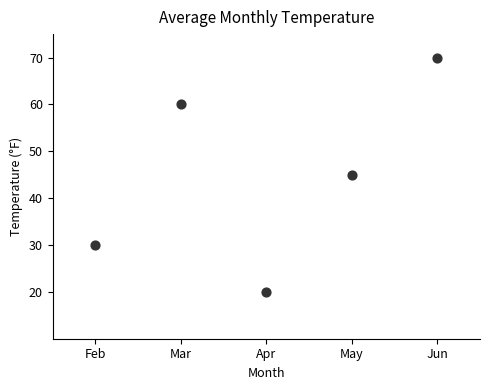

What is the range of X values (max minus min)?

4.0